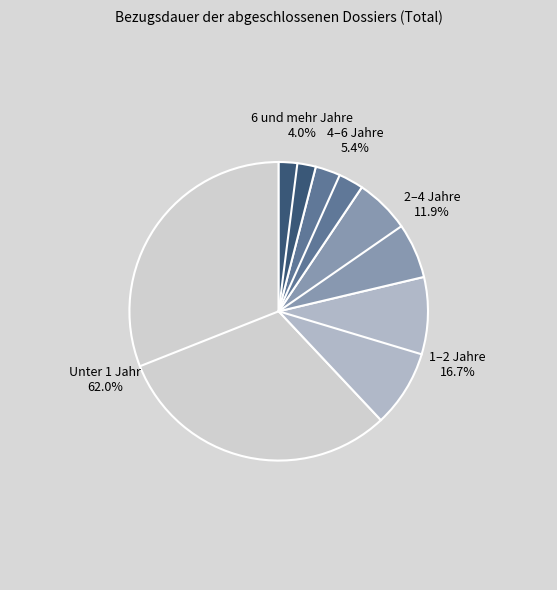

How many segments does this pie chart have?

5